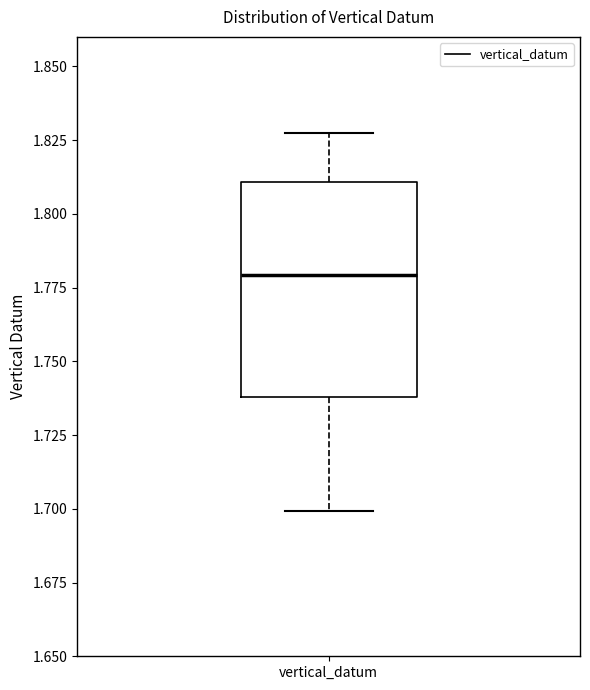

Read this box plot against the y-axis: the position of the median line, the range covered by the box, and the ends of both whiskers. The values are not printed on the chart, so give them approximately, as read against the axis.

median 1.780, box 1.740 to 1.810, whiskers 1.700 to 1.825